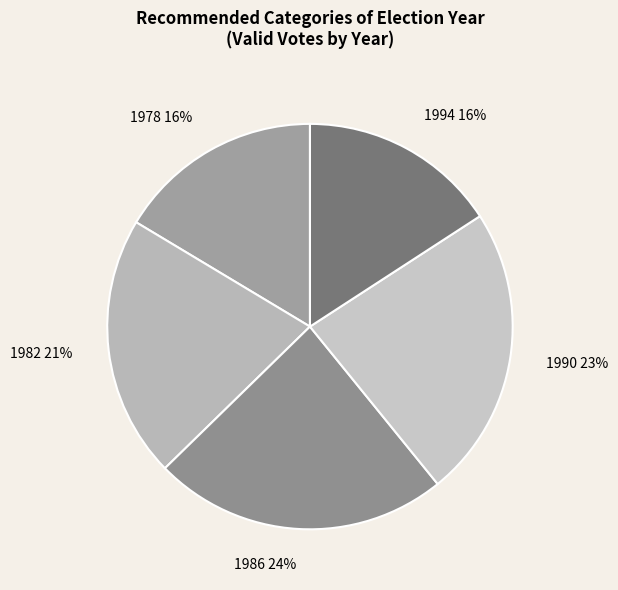

Is 1986 the majority of the pie?

No